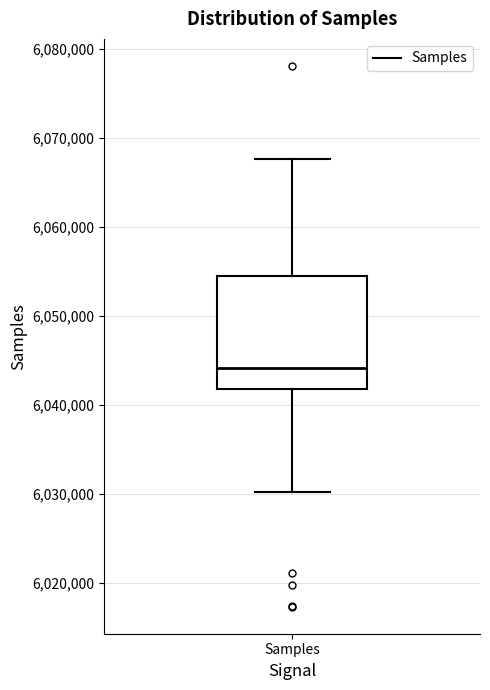

Transcribe this box plot: give where the median line is, the range the box spans, and where the two whiskers end, as read against the y-axis. The values are not printed on the chart, so give them approximately, as read against the axis.

median 6044000, box 6042000 to 6054000, whiskers 6030000 to 6068000